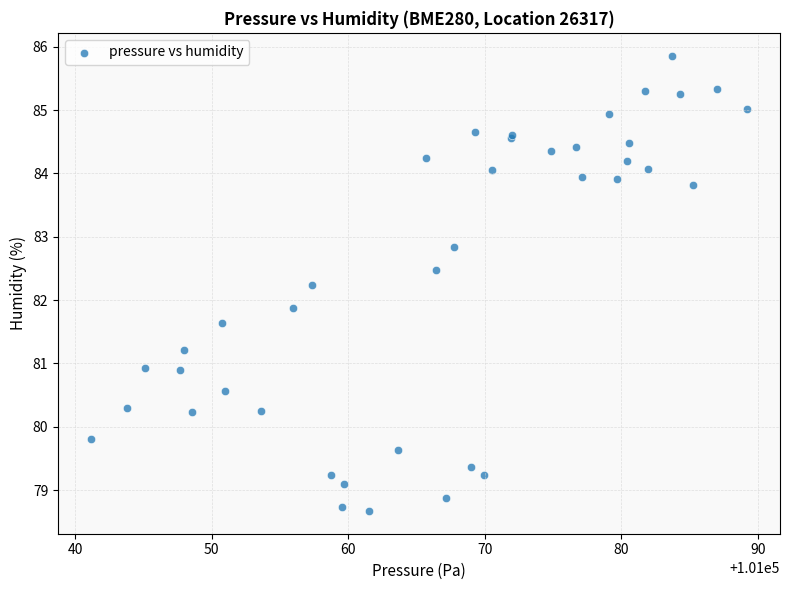

What Y value in the scatter plot is closest to 82?

81.9